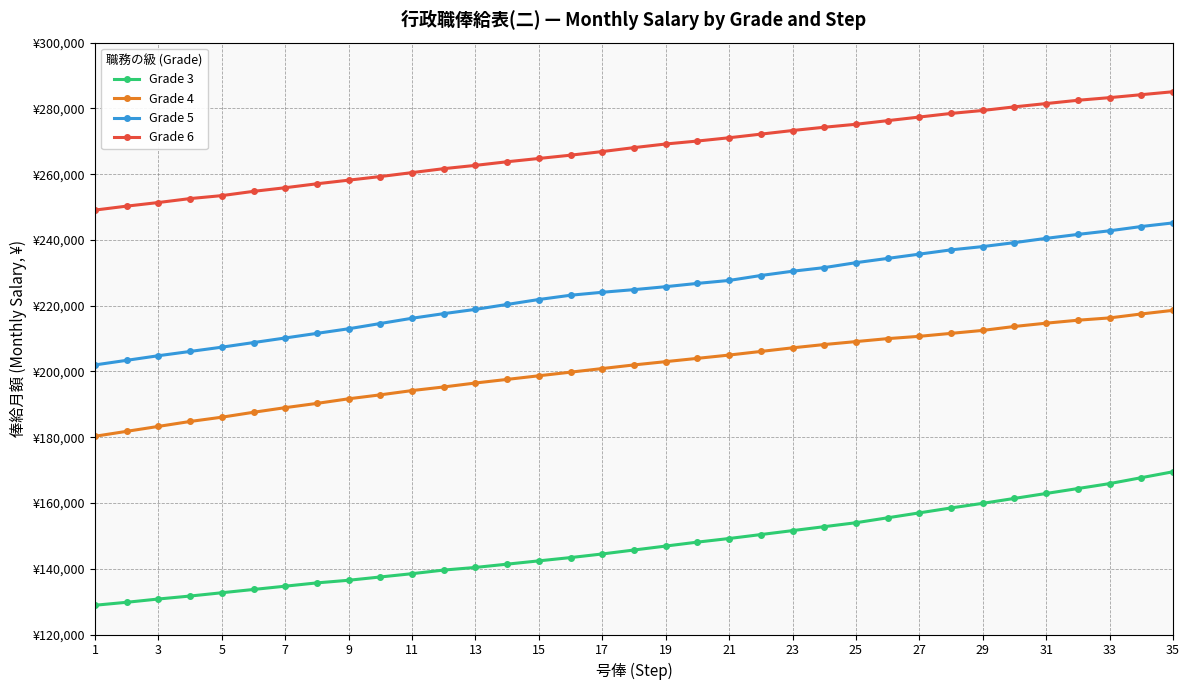

Reading left to right, what are all the values shown in this chart?

Grade 3: 128900	129800	130800	131700	132700	133700	134700	135700	136500	137500	138500	139600	140400	141400	142400	143400	144500	145700	146900	148100	149200	150400	151600	152800	154000	155500	157000	158500	159900	161400	162900	164400	165900	167700	169500
Grade 4: 180300	181800	183300	184800	186100	187600	189000	190300	191700	192900	194200	195300	196500	197600	198700	199800	200900	202000	203000	204000	205000	206100	207200	208200	209100	210000	210700	211600	212500	213700	214700	215600	216300	217500	218600
Grade 5: 202000	203400	204800	206100	207400	208800	210200	211600	213000	214600	216200	217600	218900	220400	221900	223200	224100	224900	225800	226800	227700	229200	230500	231600	233100	234400	235700	237000	238000	239200	240500	241700	242800	244100	245200
Grade 6: 249100	250300	251400	252600	253500	254800	255900	257100	258200	259300	260500	261700	262700	263800	264800	265800	266900	268100	269200	270100	271100	272200	273300	274300	275200	276300	277400	278500	279400	280500	281500	282500	283300	284200	285100